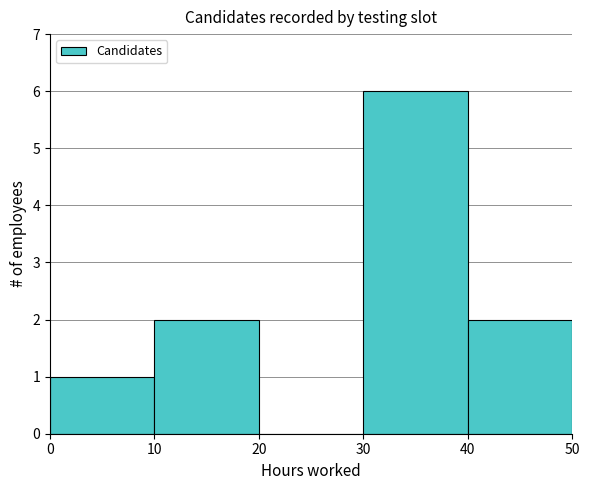

Reading left to right, transcribe this chart: for each bar, give the range it covers on the x-axis and its height. The values are not printed on the chart, so give them approximately, as read against the axis.

0 to 10: 1
10 to 20: 2
20 to 30: 0
30 to 40: 6
40 to 50: 2